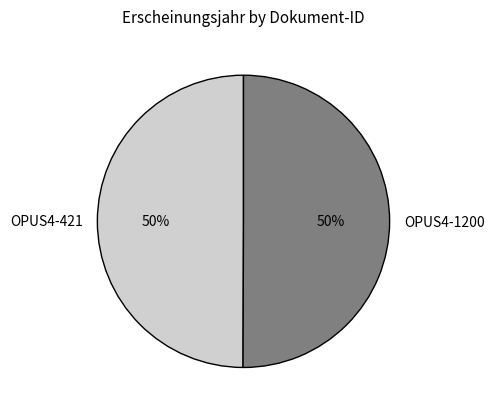

What is the ratio of the value at OPUS4-1200 to the value at OPUS4-421?

1.0